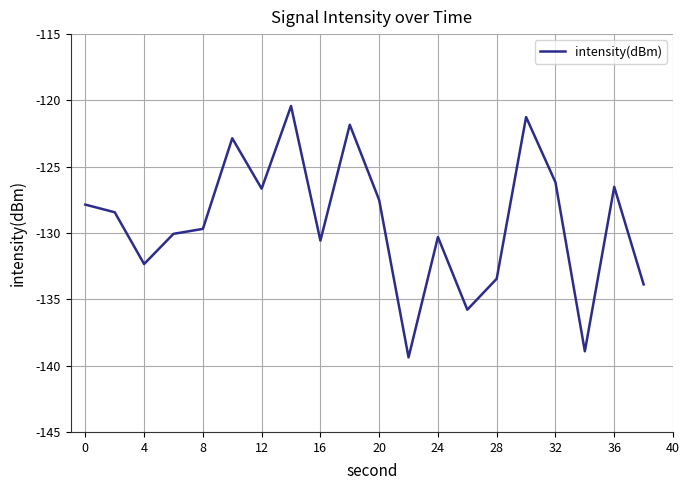

What is the difference between the maximum and minimum values?

19.0